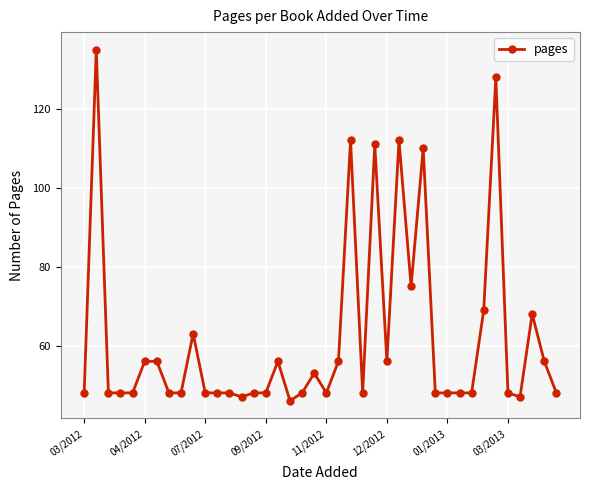

True or false: the data has more than 0 interior local peaks.

True